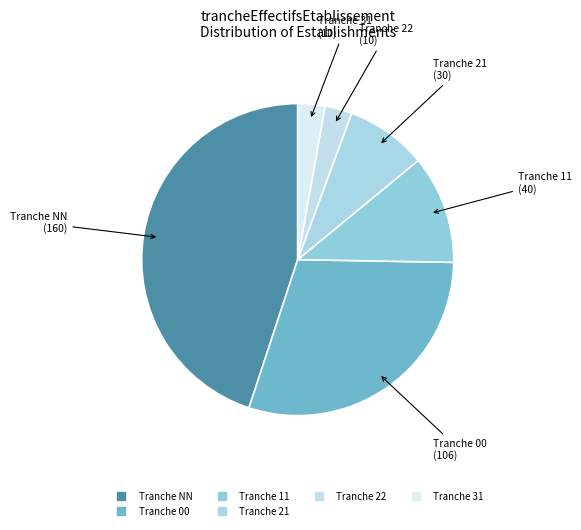

How many slices are in this pie chart?

6